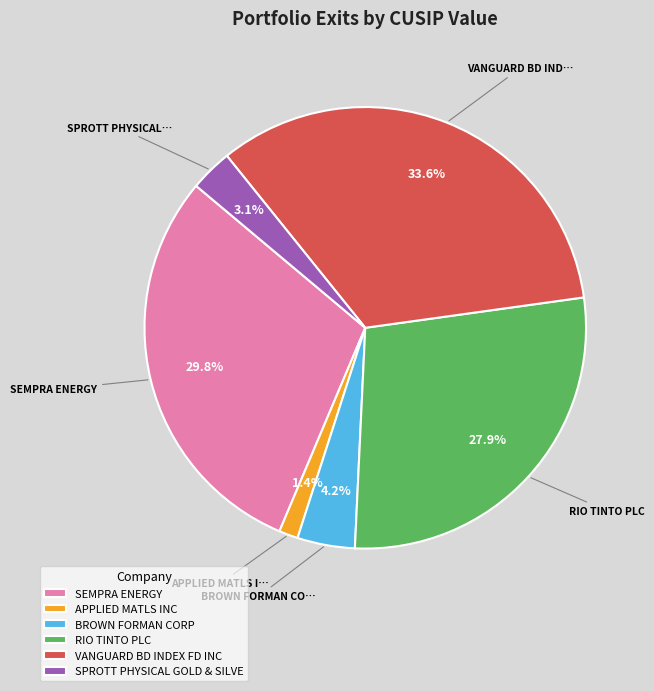

Is the sum of SPROTT PHYSICAL GOLD & SILVE and RIO TINTO PLC greater than half?

No